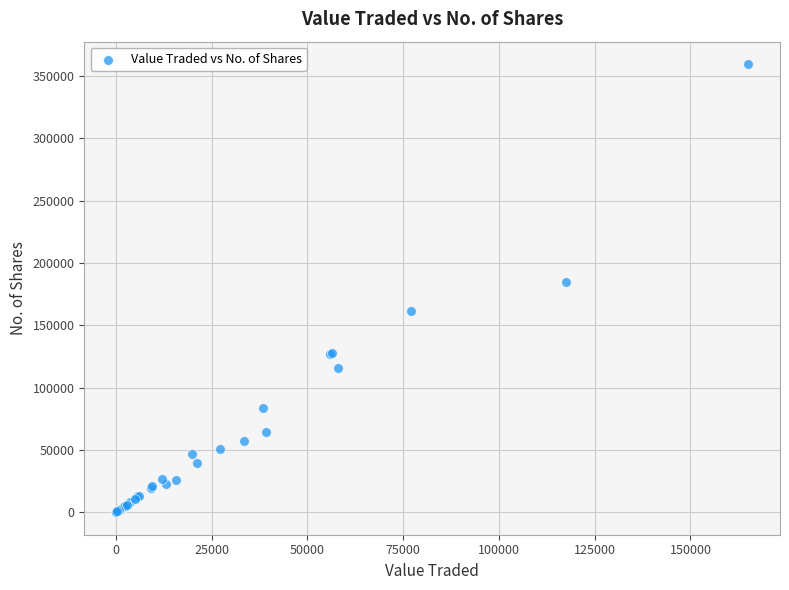

What Y value in the scatter plot is closest to 179797?

184559